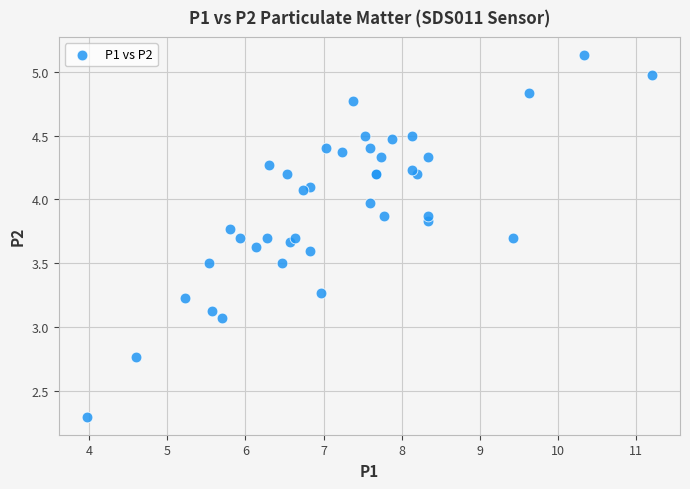

What Y value in the scatter plot is closest to 3?

3.1